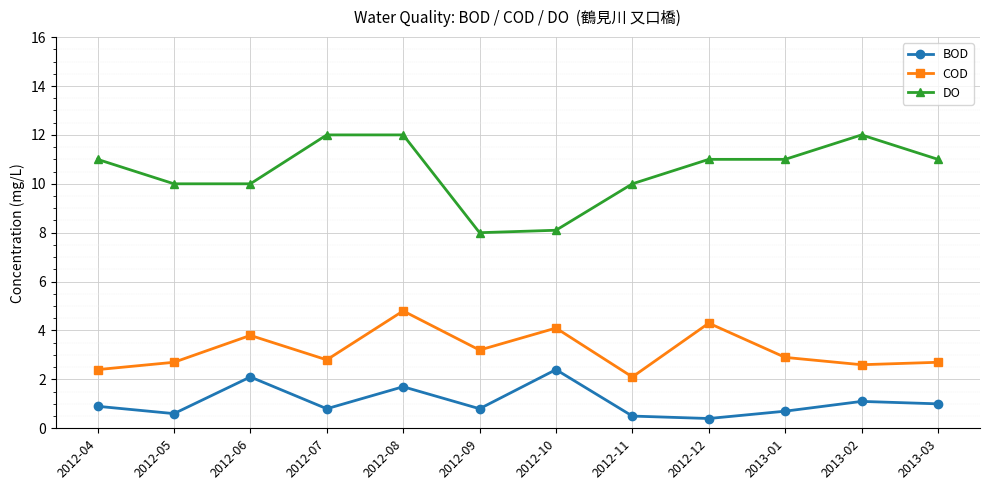

What is the maximum value for COD?

4.8